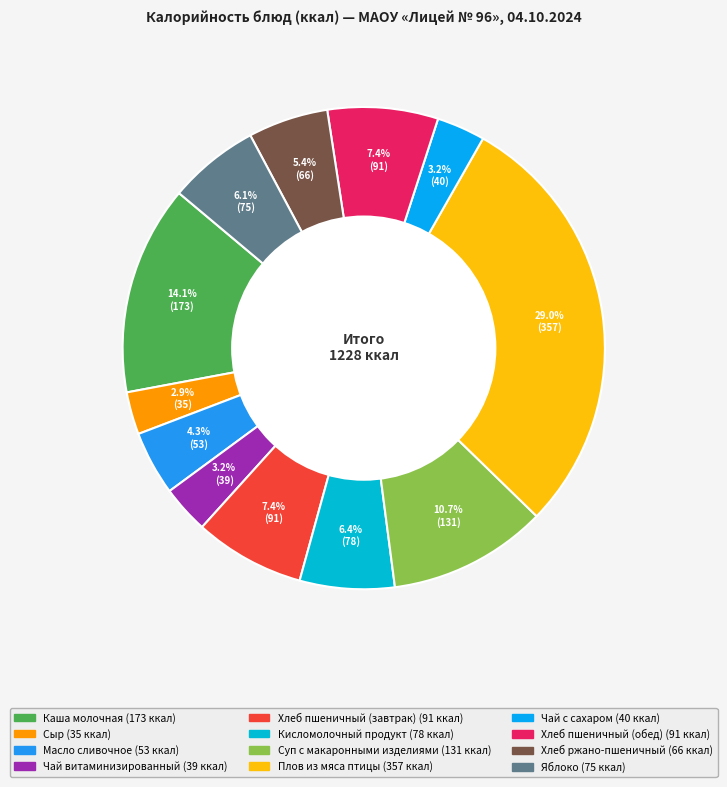

To the nearest percent, what portion does Плов из мяса птицы represent?

29%